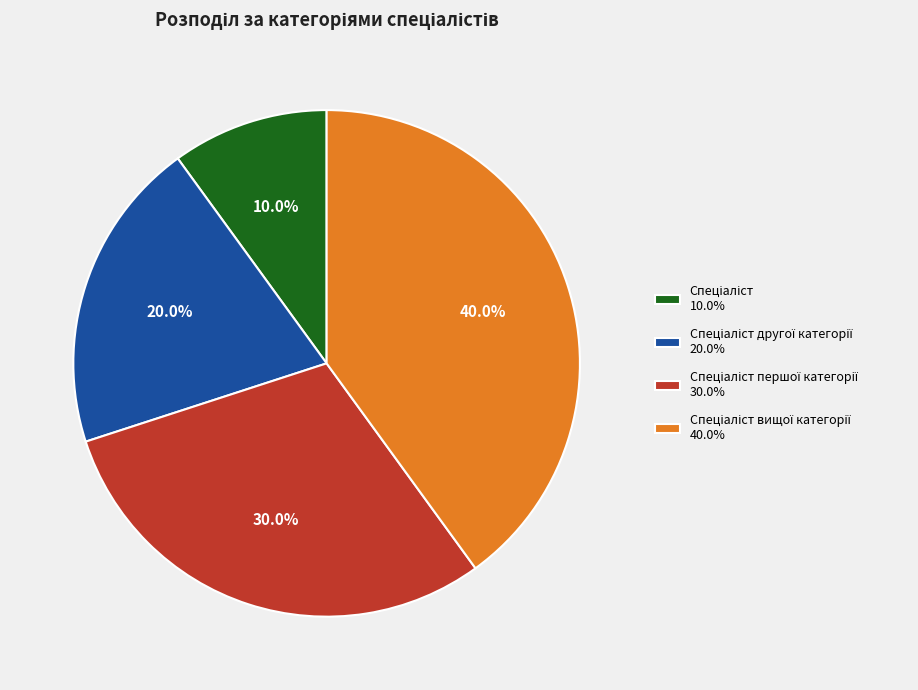

How many segments does this pie chart have?

4